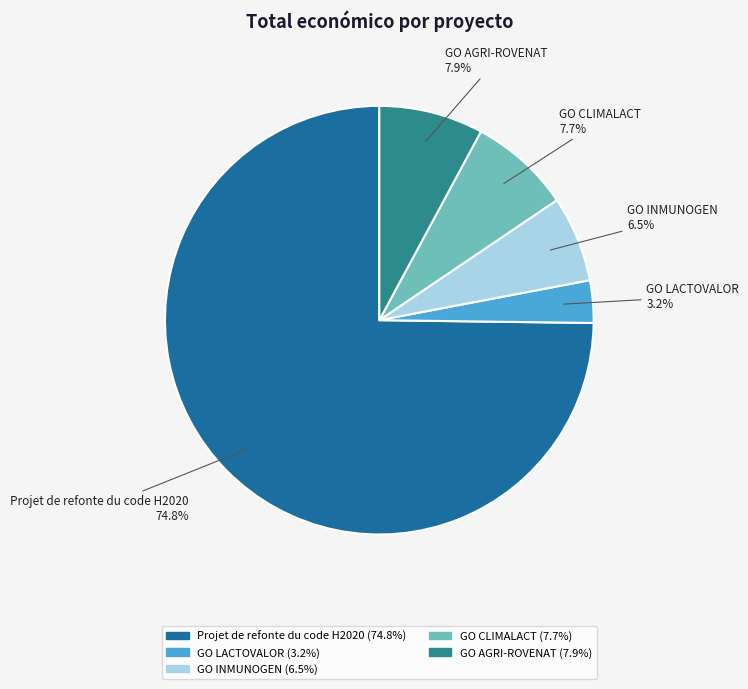

Is there any slice that represents more than half of the pie?

Yes